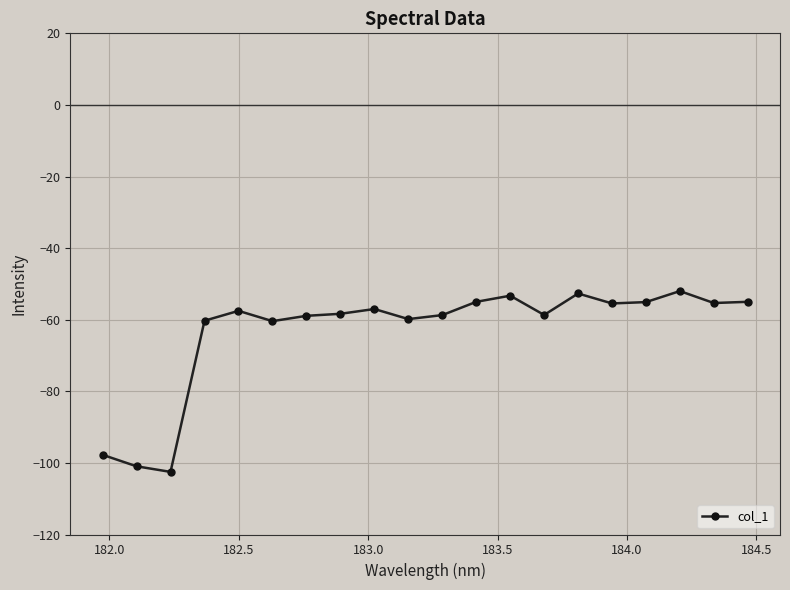

What is the value of the 7th point from the left?

-58.9